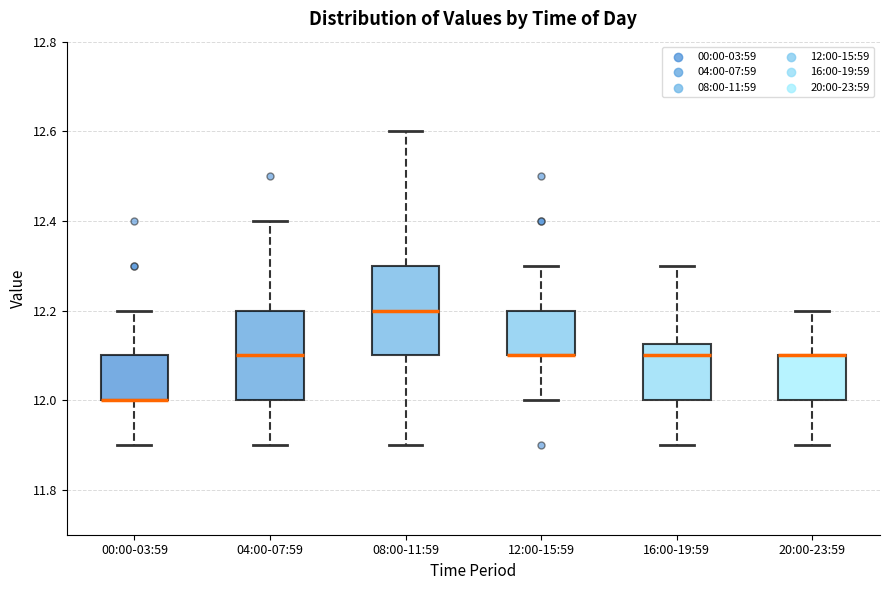

Where does the median line of the box for 16:00-19:59 sit on the y-axis? The values are not printed on the chart, so give them approximately, as read against the axis.

12.10